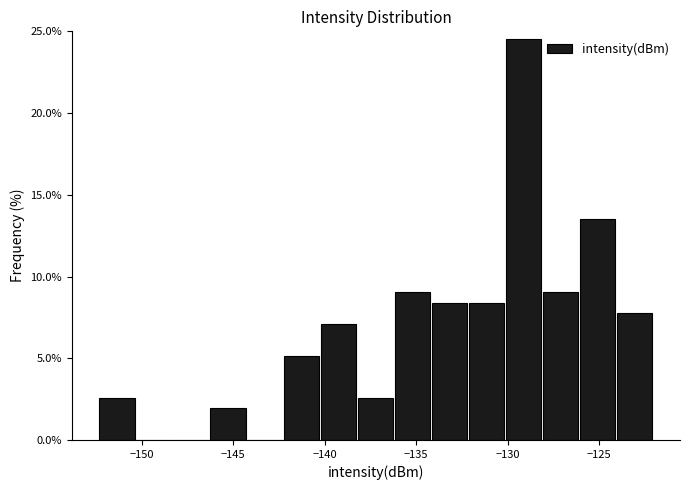

Over which range of the x-axis is the bar tallest?

-130.0 to -128.0